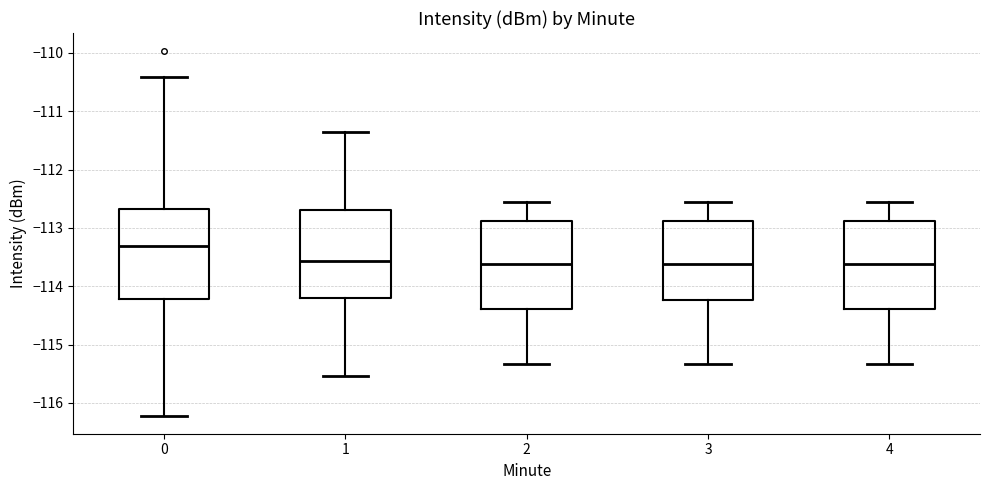

Reading left to right, transcribe this box plot: for each box, give where its median line is, the range the box spans, and where its two whiskers end, as read against the y-axis. The values are not printed on the chart, so give them approximately, as read against the axis.

0: median -113.3, box -114.2 to -112.7, whiskers -116.2 to -110.4
1: median -113.6, box -114.2 to -112.7, whiskers -115.5 to -111.4
2: median -113.6, box -114.4 to -112.9, whiskers -115.3 to -112.6
3: median -113.6, box -114.2 to -112.9, whiskers -115.3 to -112.6
4: median -113.6, box -114.4 to -112.9, whiskers -115.3 to -112.6